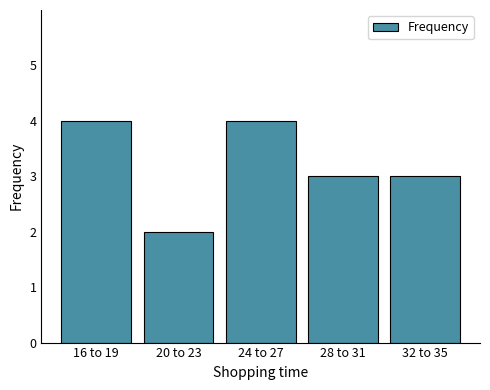

Reading left to right, transcribe all the data shown in this chart.

16 to 19=4	20 to 23=2	24 to 27=4	28 to 31=3	32 to 35=3